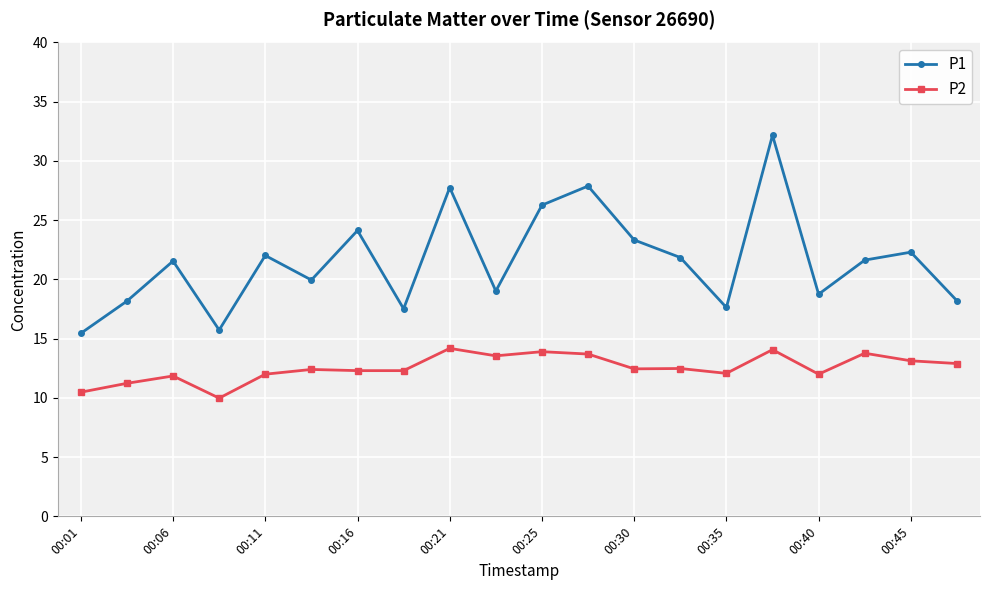

True or false: P2 has more than 2 interior local peaks.

True